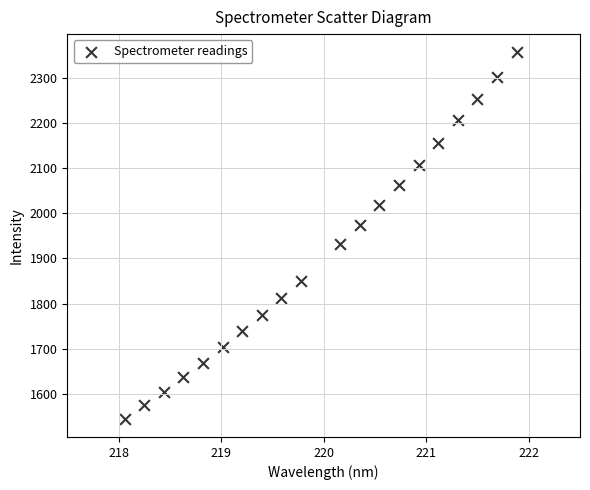

What is the range of Y values (max minus min)?

810.2